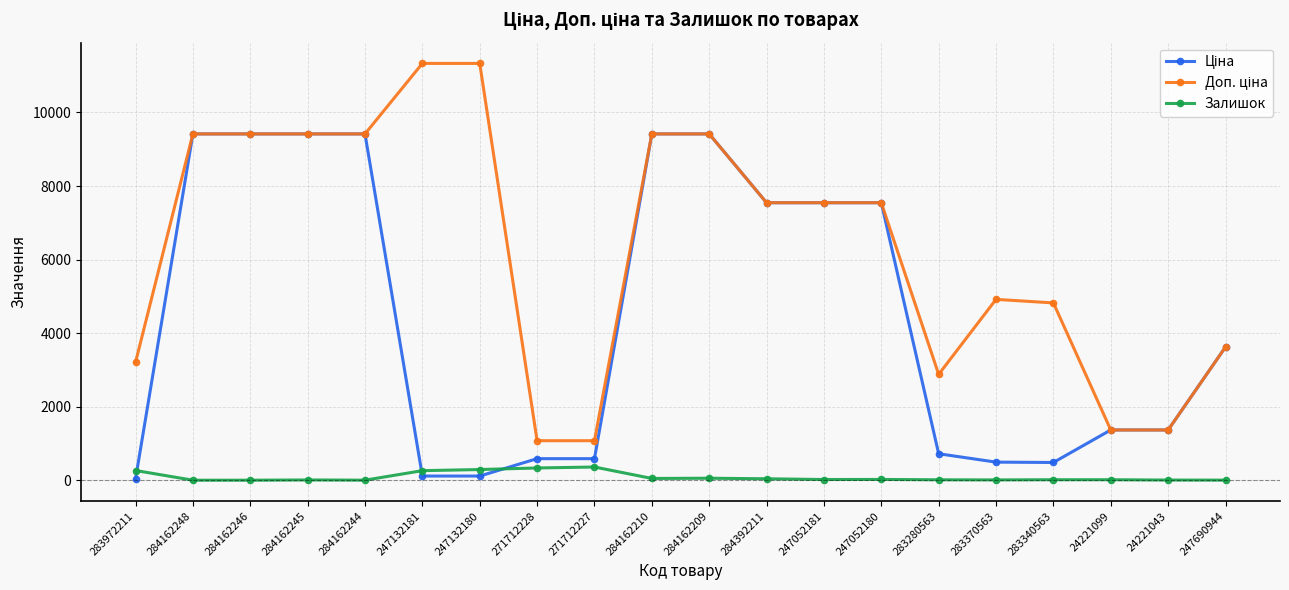

What is the spread (max minus min) of values at 284162246?

9416.9